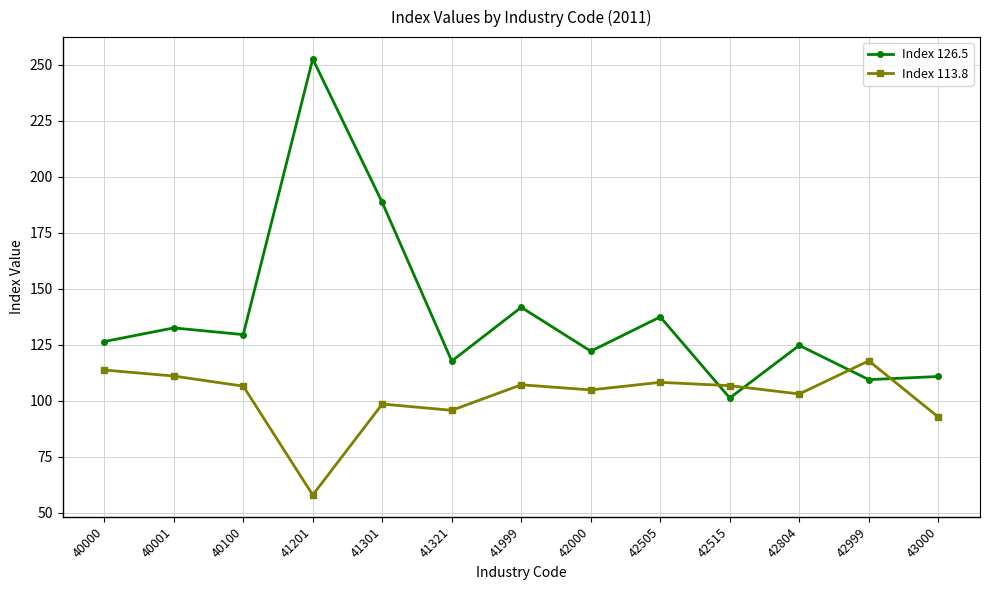

Which series has the widest spread of values?

Index 126.5